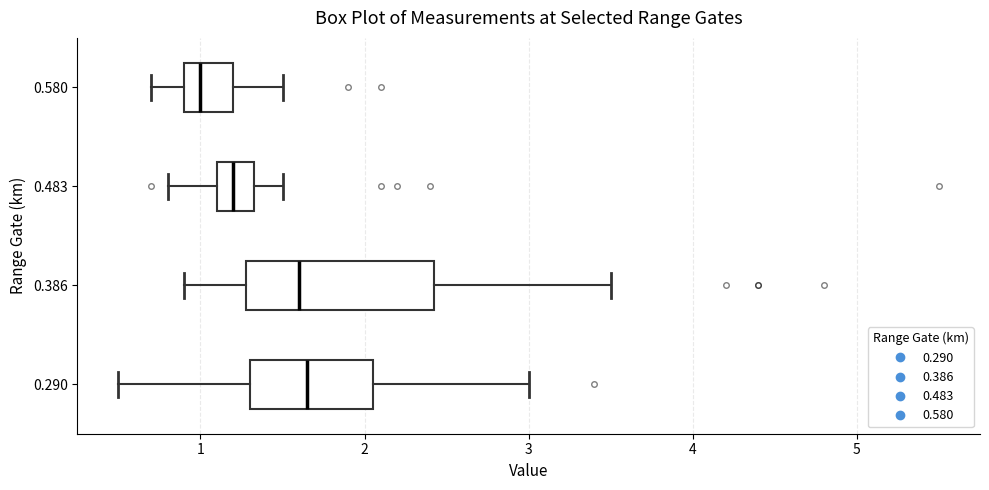

Comparing the boxes themselves (not the whiskers), which one is the widest?

0.386